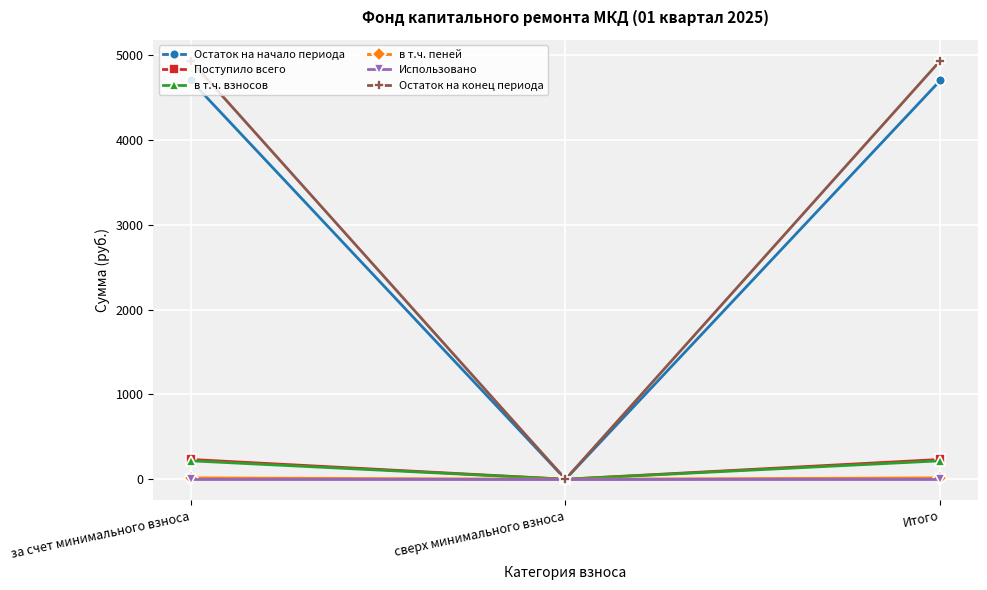

Does the chart have visible grid lines?

Yes